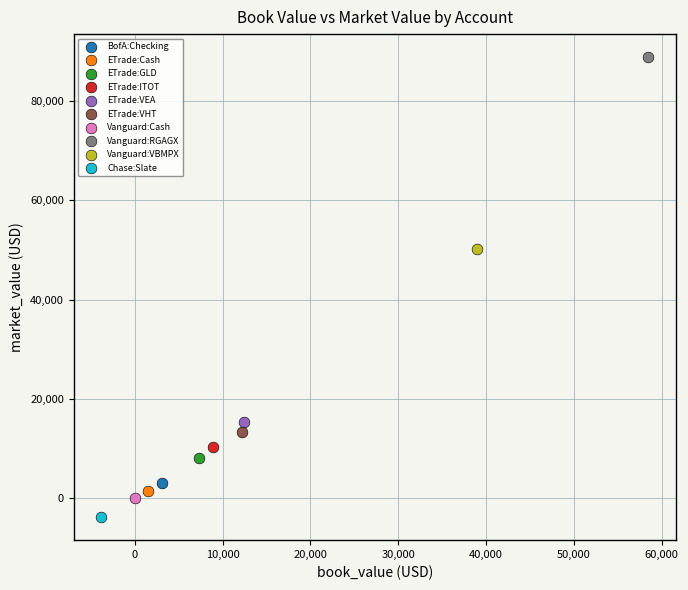

Which series contains the highest Y value?

Vanguard:RGAGX